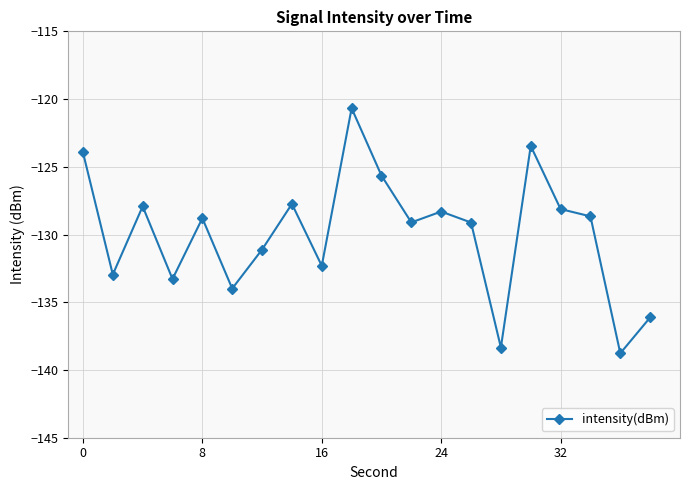

What is the minimum value shown in the chart?

-138.8